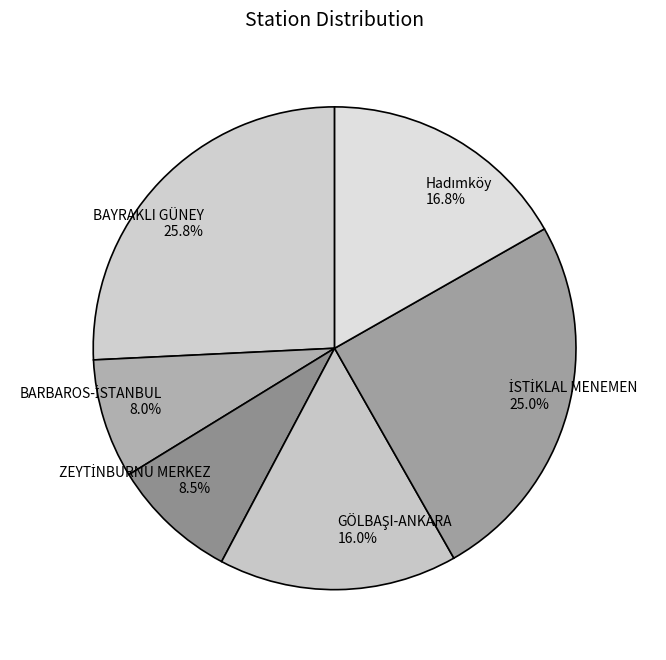

What is the largest slice in the pie chart?

BAYRAKLI GÜNEY